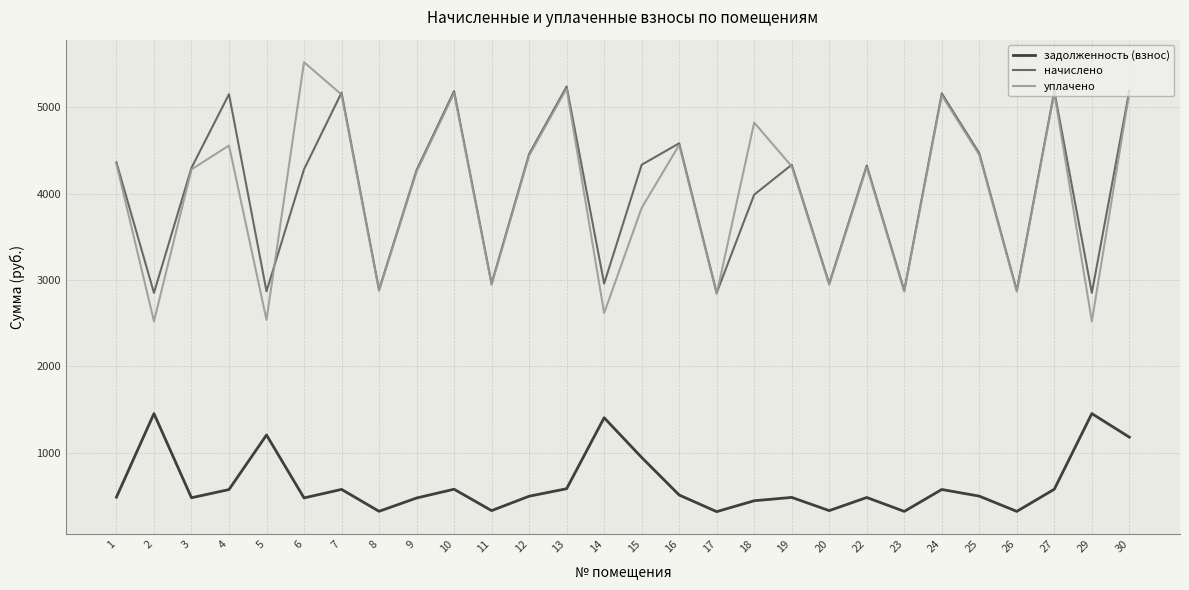

Which series has the largest range (max minus min)?

уплачено